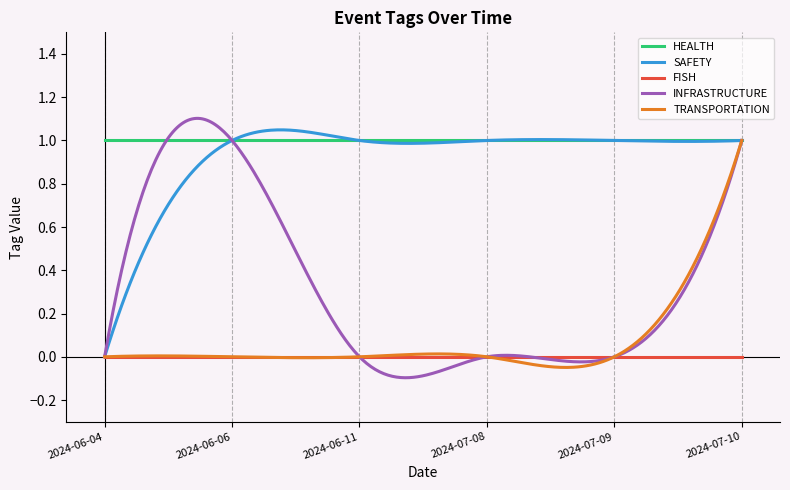

What is the difference between the second highest and minimum values in the INFRASTRUCTURE series?

1.2